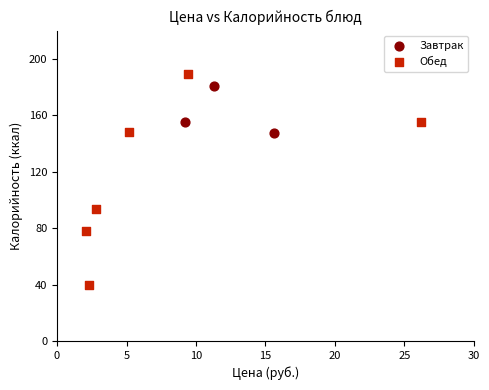

Which series has the largest Y range (max minus min)?

Обед